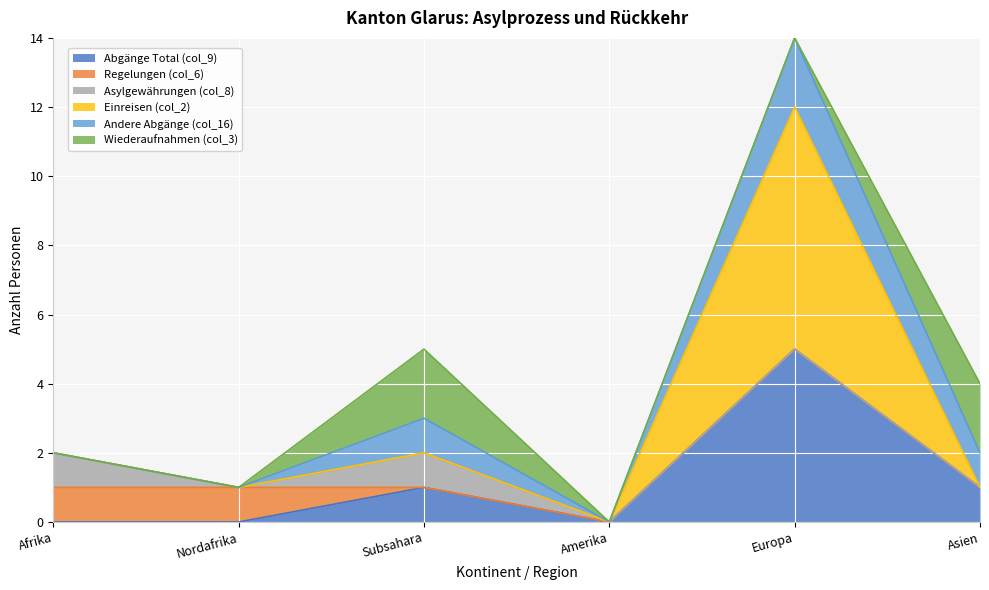

True or false: Wiederaufnahmen (col_3) and Einreisen (col_2) intersect in this chart.

True